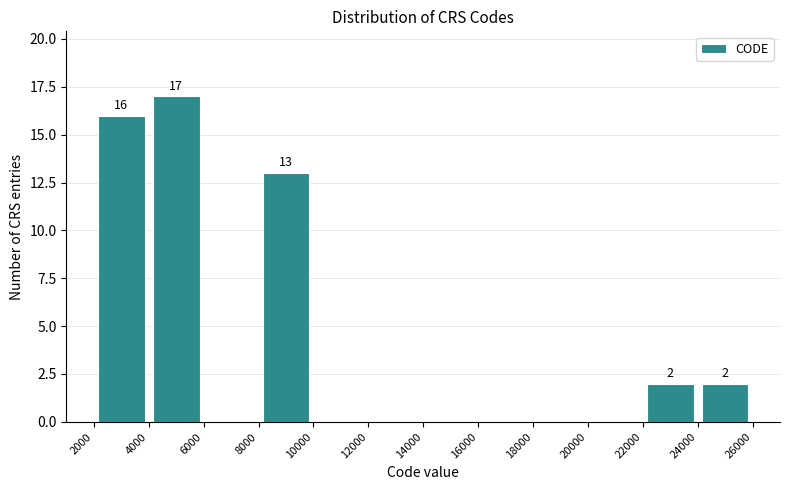

Which range on the x-axis has the tallest bar?

4000 to 6000